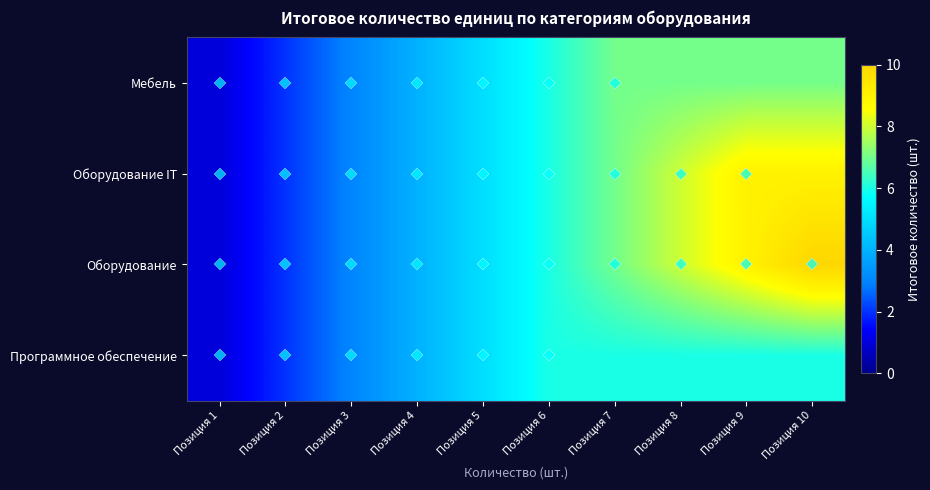

Rank the series by their maximum value, from lowest to highest.

Программное обеспечение, Мебель, Оборудование IT, Оборудование